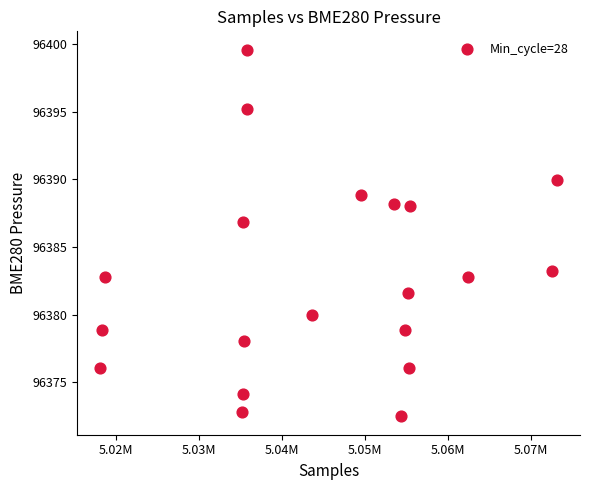

What is the range of X values (max minus min)?

55105.0